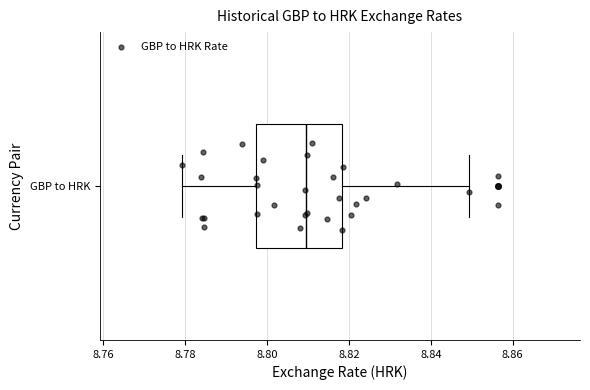

Read this box plot against the x-axis: the position of the median line, the range covered by the box, and the ends of both whiskers. The values are not printed on the chart, so give them approximately, as read against the axis.

median 8.810, box 8.798 to 8.818, whiskers 8.780 to 8.850